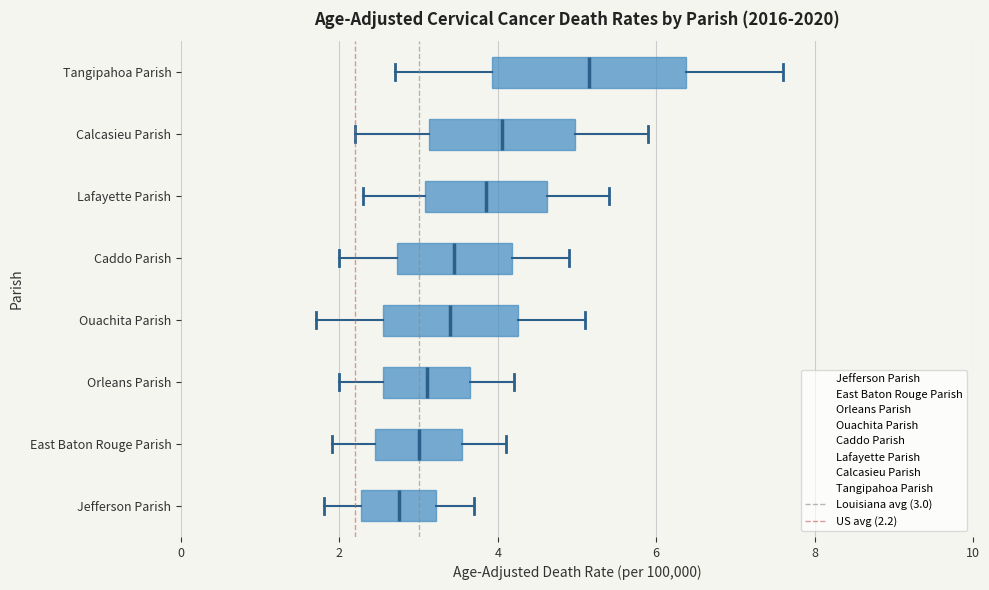

Reading bottom to top, read every box against the x-axis: the position of its median line, the range the box covers, and the ends of its whiskers. The values are not printed on the chart, so give them approximately, as read against the axis.

Jefferson Parish: median 2.8, box 2.2 to 3.2, whiskers 1.8 to 3.8
East Baton Rouge Parish: median 3.0, box 2.4 to 3.6, whiskers 2.0 to 4.2
Orleans Parish: median 3.2, box 2.6 to 3.6, whiskers 2.0 to 4.2
Ouachita Parish: median 3.4, box 2.6 to 4.2, whiskers 1.8 to 5.2
Caddo Parish: median 3.4, box 2.8 to 4.2, whiskers 2.0 to 5.0
Lafayette Parish: median 3.8, box 3.0 to 4.6, whiskers 2.4 to 5.4
Calcasieu Parish: median 4.0, box 3.2 to 5.0, whiskers 2.2 to 6.0
Tangipahoa Parish: median 5.2, box 4.0 to 6.4, whiskers 2.8 to 7.6